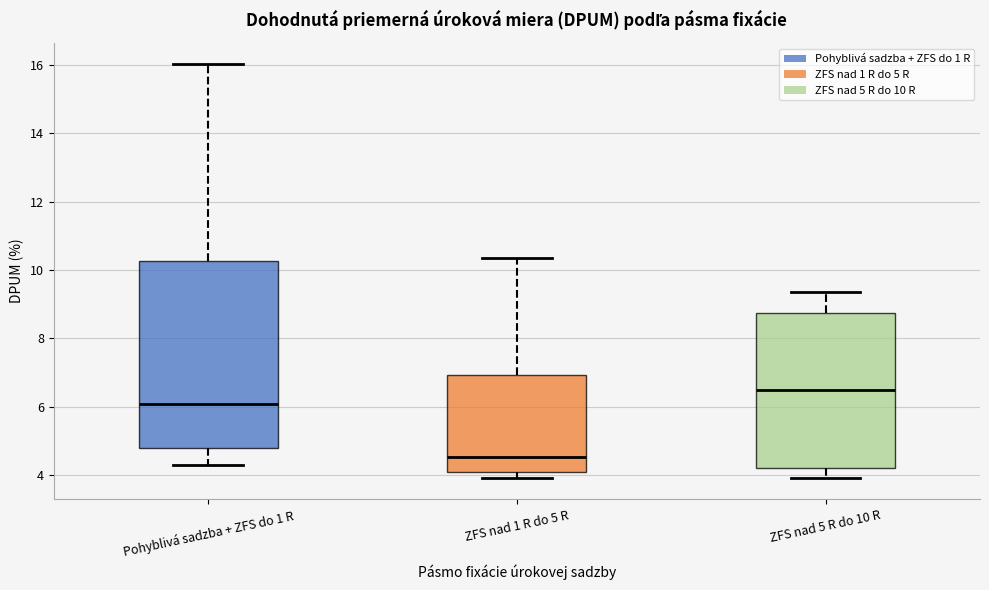

Which box has the highest median line?

ZFS nad 5 R do 10 R